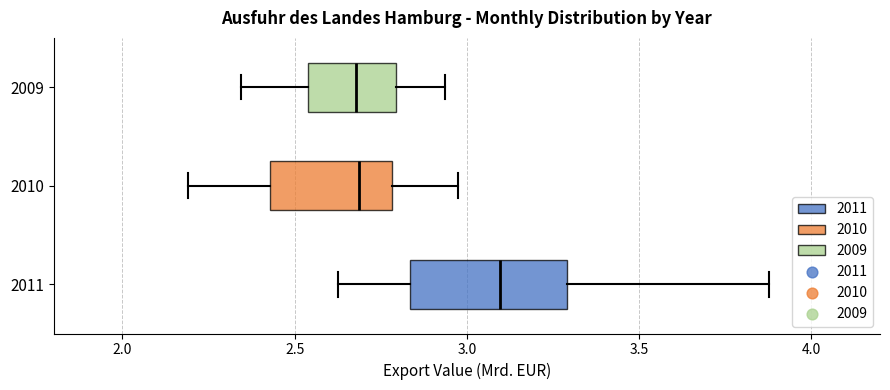

Reading bottom to top, transcribe this box plot: for each box, give where its median line is, the range the box spans, and where its two whiskers end, as read against the x-axis. The values are not printed on the chart, so give them approximately, as read against the axis.

2011: median 3.10, box 2.85 to 3.30, whiskers 2.65 to 3.90
2010: median 2.70, box 2.45 to 2.80, whiskers 2.20 to 2.95
2009: median 2.70, box 2.55 to 2.80, whiskers 2.35 to 2.95